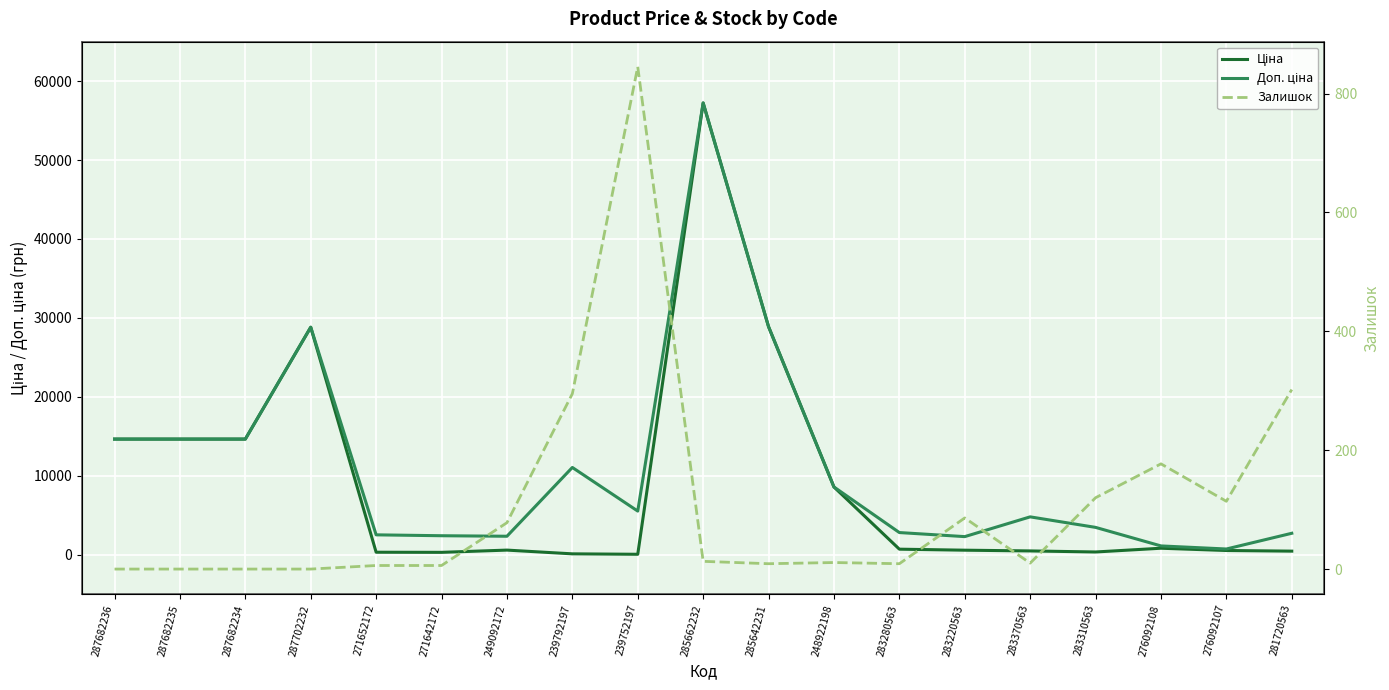

How many distinct data groups are displayed?

3